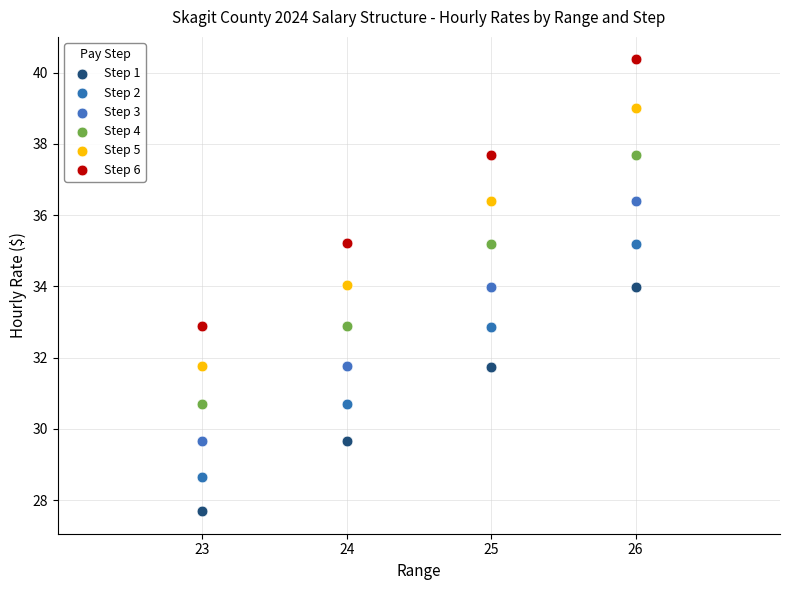

Which series has the widest spread of Y values?

Step 6